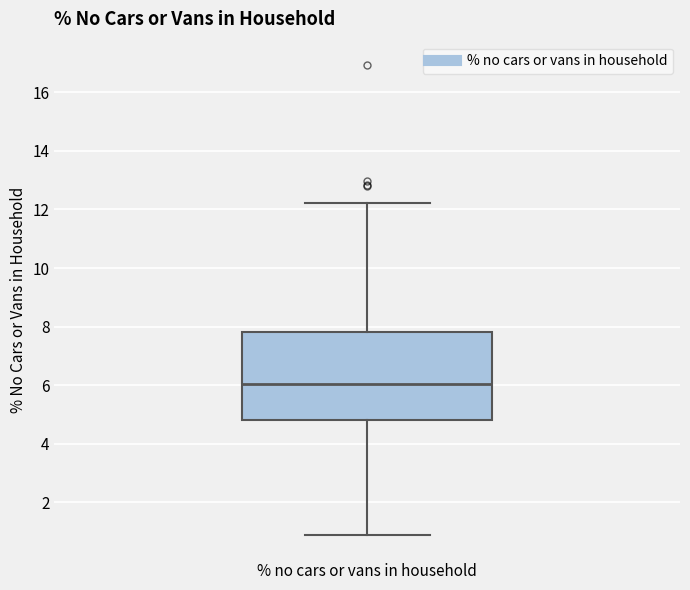

Where is the lower edge of the box for % no cars or vans in household on the y-axis? The values are not printed on the chart, so give them approximately, as read against the axis.

4.8